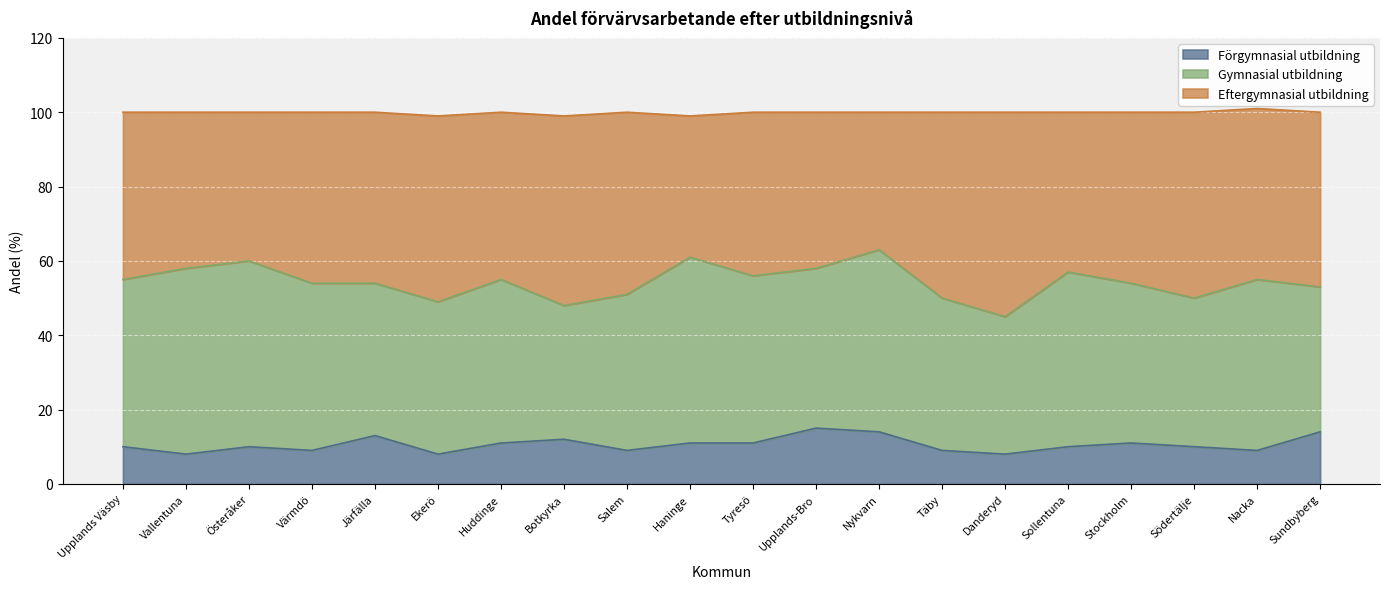

Which series has the widest spread of values?

Eftergymnasial utbildning